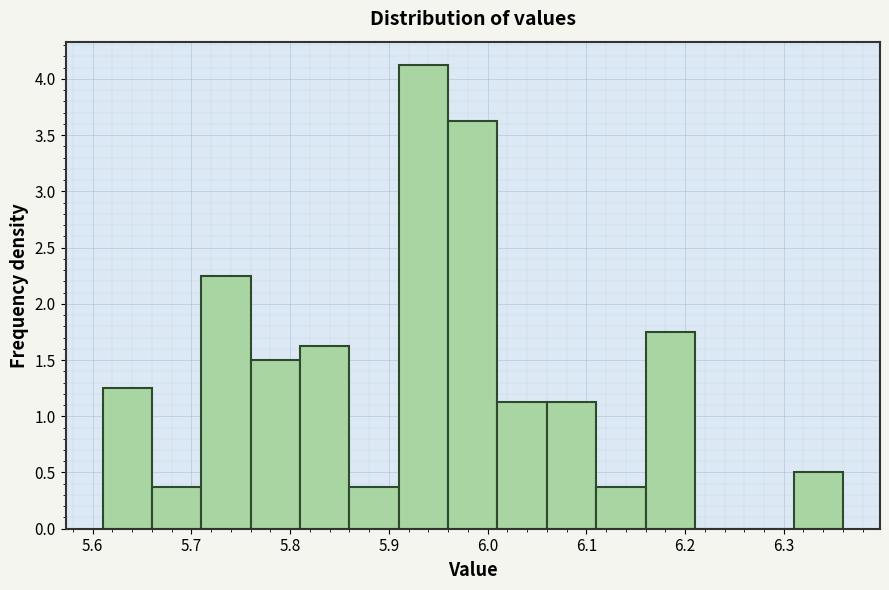

Which range on the x-axis has the tallest bar?

5.91 to 5.96